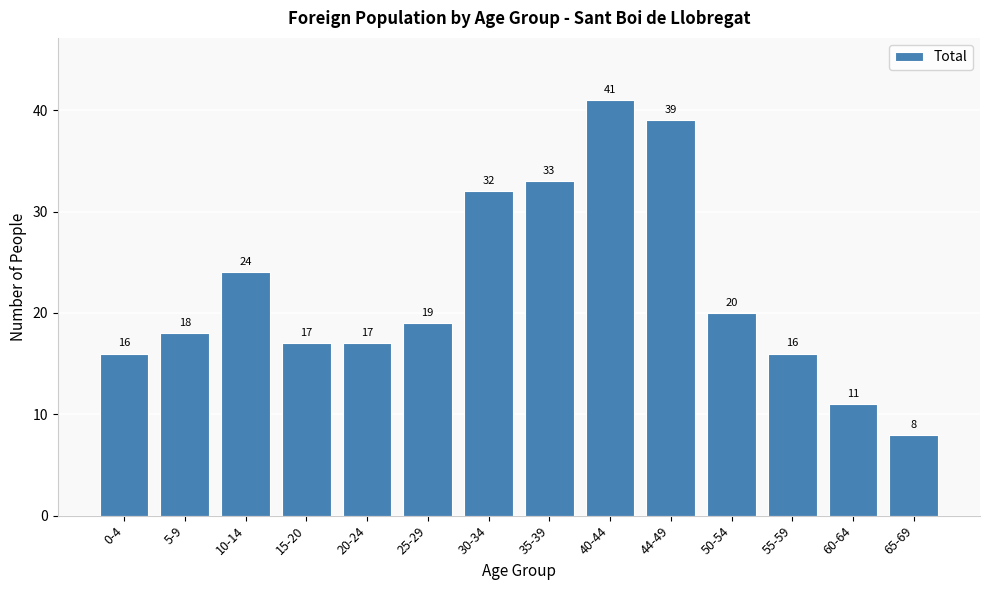

Reading left to right, list all the values displayed in this chart.

0-4=16	5-9=18	10-14=24	15-20=17	20-24=17	25-29=19	30-34=32	35-39=33	40-44=41	44-49=39	50-54=20	55-59=16	60-64=11	65-69=8